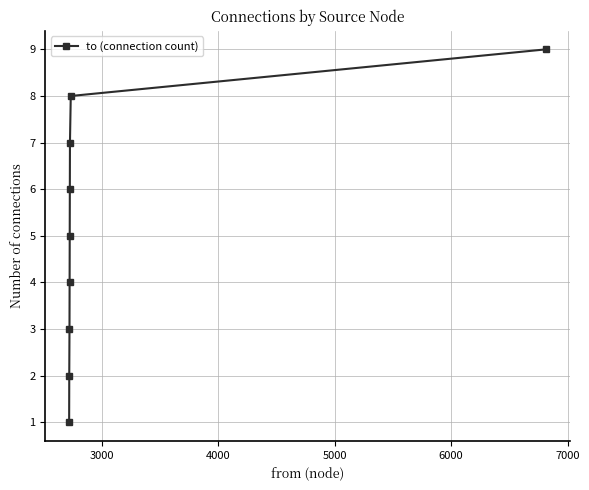

What is the greatest value displayed?

9